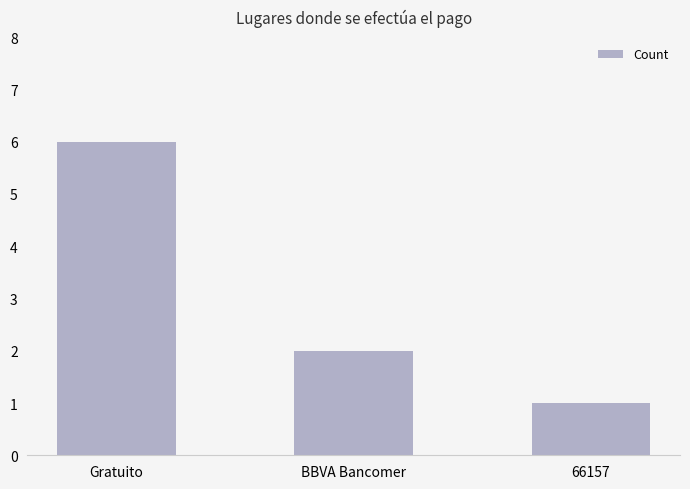

What is the change in value from Gratuito to BBVA Bancomer?

-4